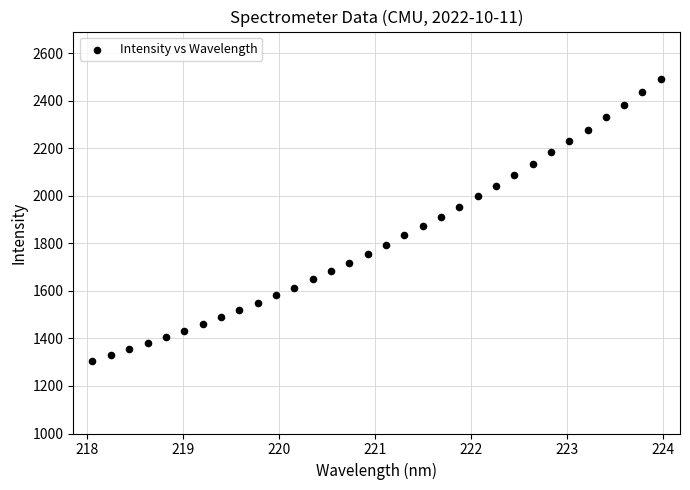

What is the range of X values (max minus min)?

5.9